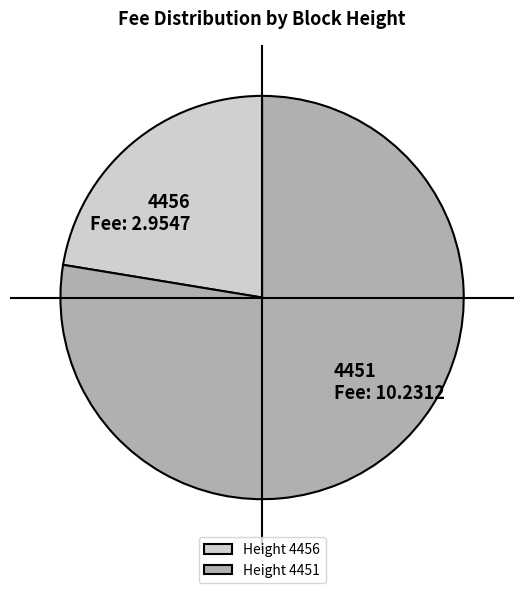

How many slices are in this pie chart?

2